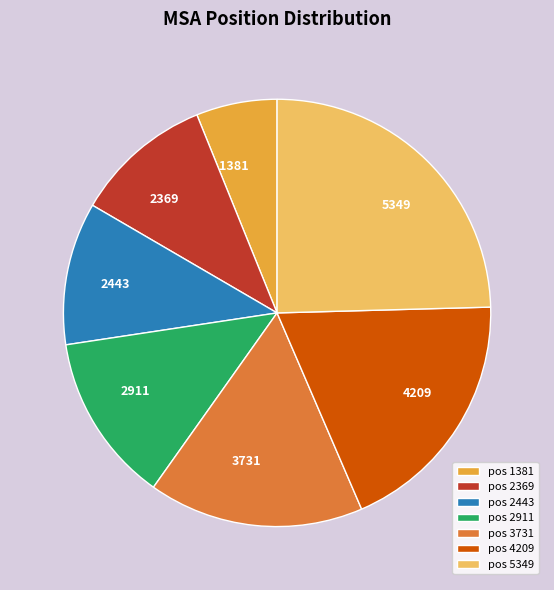

Is the sum of 2443 and 2369 greater than half?

No